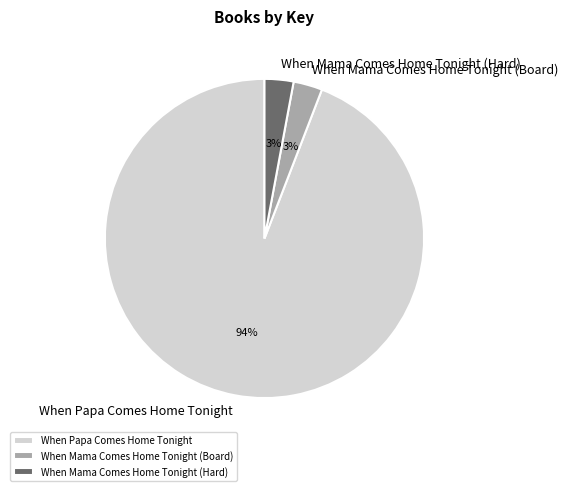

Count the number of slices in the pie.

3